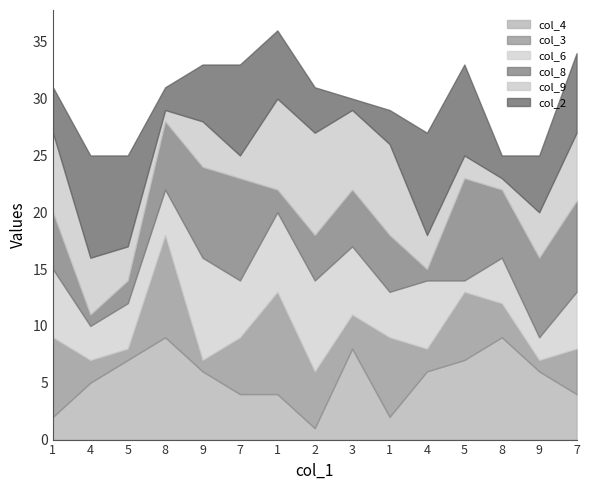

How many data points in col_8 are above 5?

7